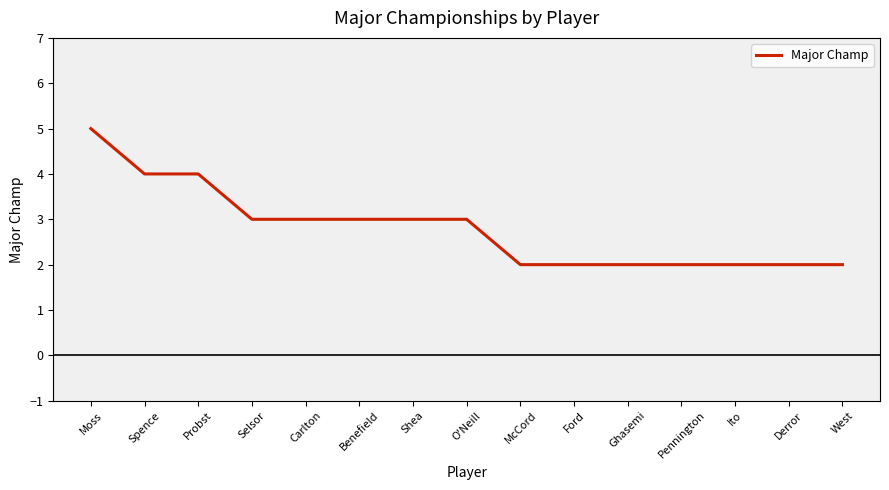

Approximately how many times larger is the value at Probst compared to Spence?

1.0